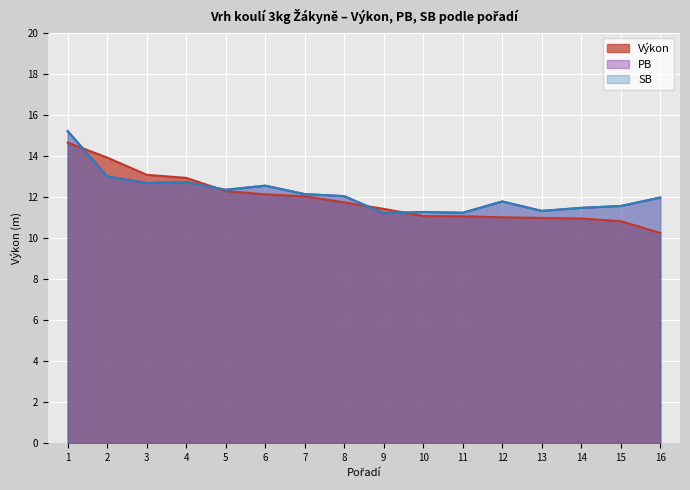

Reading left to right, transcribe all the data shown in this chart.

Výkon: 14.6	13.9	13.1	12.9	12.3	12.1	12.0	11.7	11.4	11.1	11.1	11.0	11.0	10.9	10.8	10.2
PB: 15.2	13.0	12.7	12.7	12.3	12.5	12.1	12.0	11.2	11.3	11.2	11.8	11.3	11.5	11.6	12.0
SB: 15.2	13.0	12.7	12.7	12.3	12.5	12.1	12.0	11.2	11.3	11.2	11.8	11.3	11.5	11.6	12.0